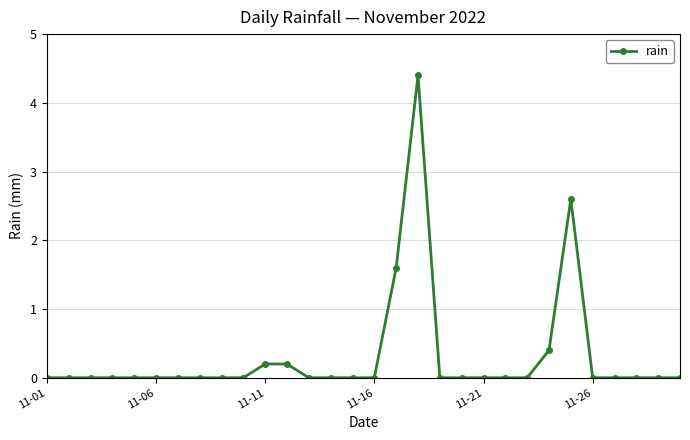

Reading left to right, transcribe all the data shown in this chart.

0.0	0.0	0.0	0.0	0.0	0.0	0.0	0.0	0.0	0.0	0.2	0.2	0.0	0.0	0.0	0.0	1.6	4.4	0.0	0.0	0.0	0.0	0.0	0.4	2.6	0.0	0.0	0.0	0.0	0.0